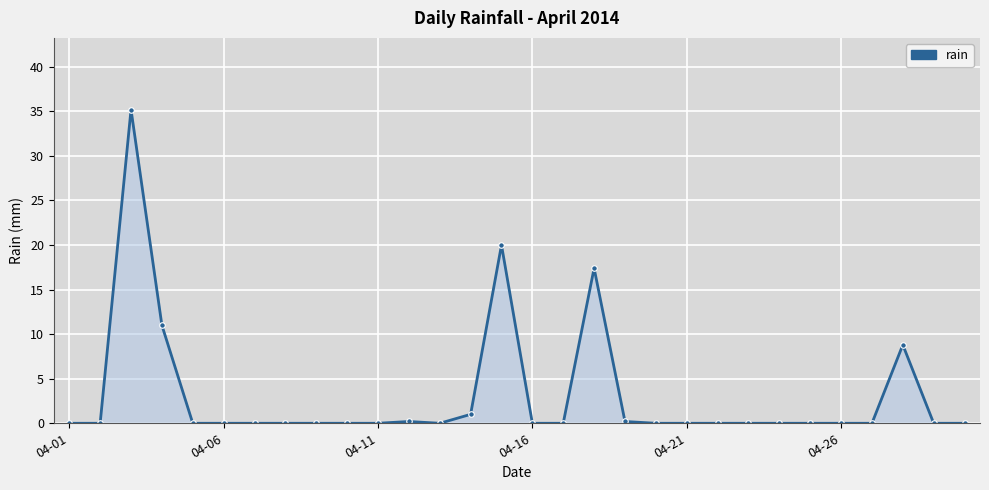

What is the greatest value displayed?

35.2